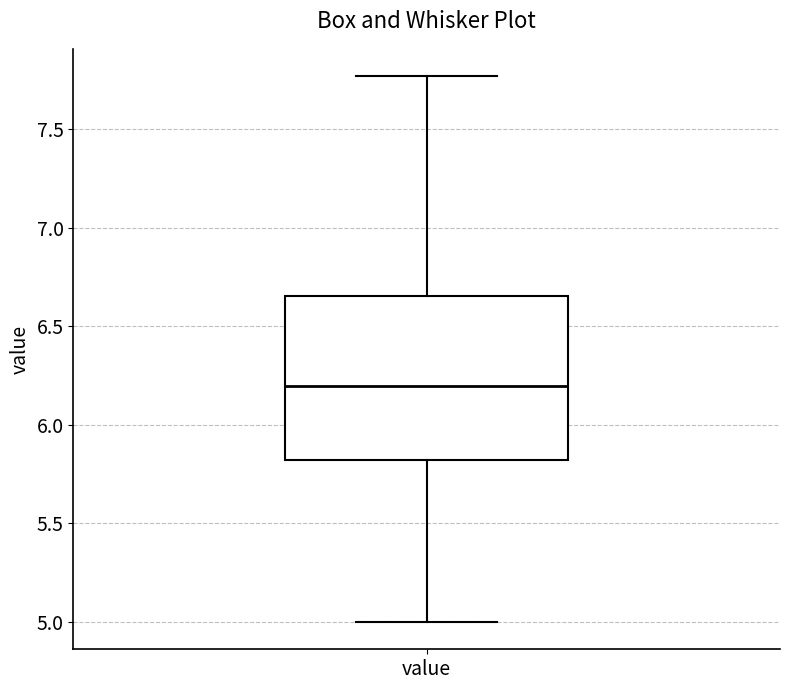

Transcribe this box plot: give where the median line is, the range the box spans, and where the two whiskers end, as read against the y-axis. The values are not printed on the chart, so give them approximately, as read against the axis.

median 6.20, box 5.80 to 6.65, whiskers 5.00 to 7.75